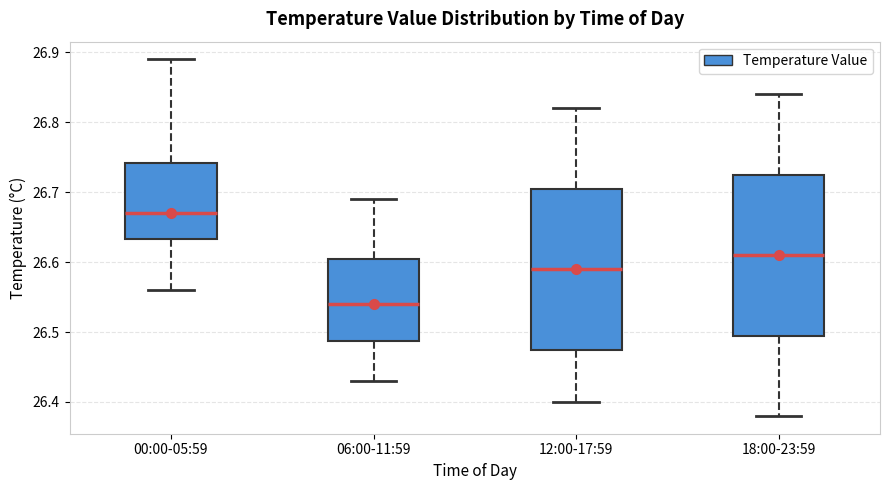

Which box's median line is the lowest?

06:00-11:59